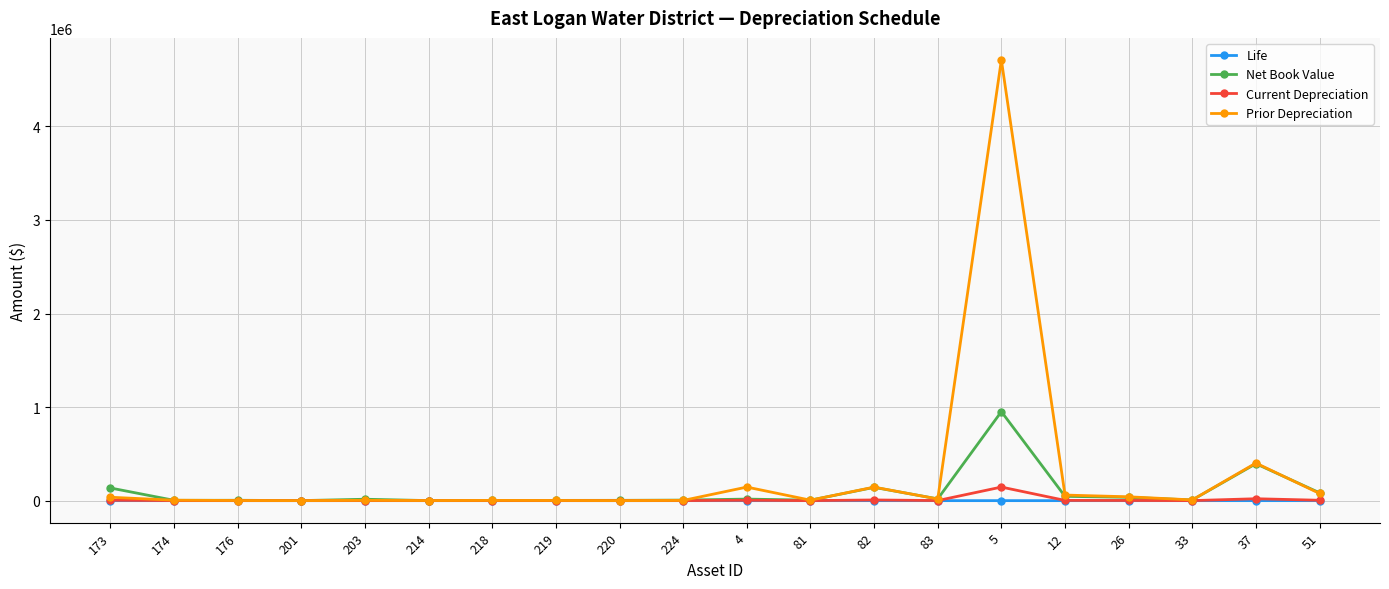

What are all the series names shown in the legend?

Life, Net Book Value, Current Depreciation, Prior Depreciation